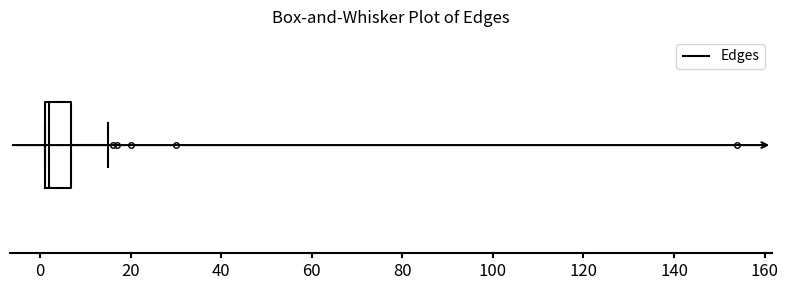

Read this box plot against the x-axis: the position of the median line, the range covered by the box, and the ends of both whiskers. The values are not printed on the chart, so give them approximately, as read against the axis.

median 2 (just right of the box's left edge), box 2 to 6, whiskers 2 to 16